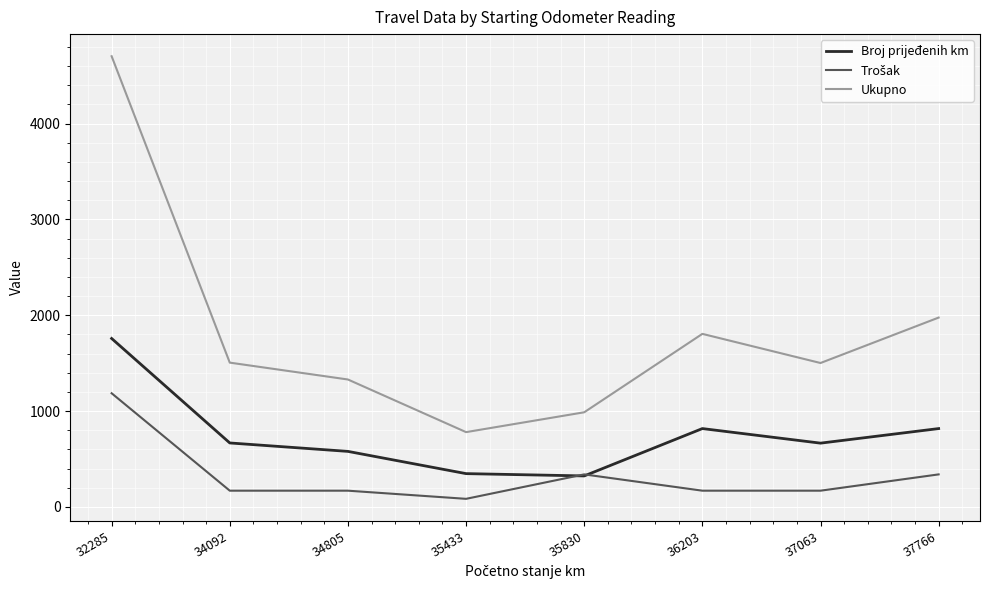

What is the spread (max minus min) of values at 37063?

1332.0